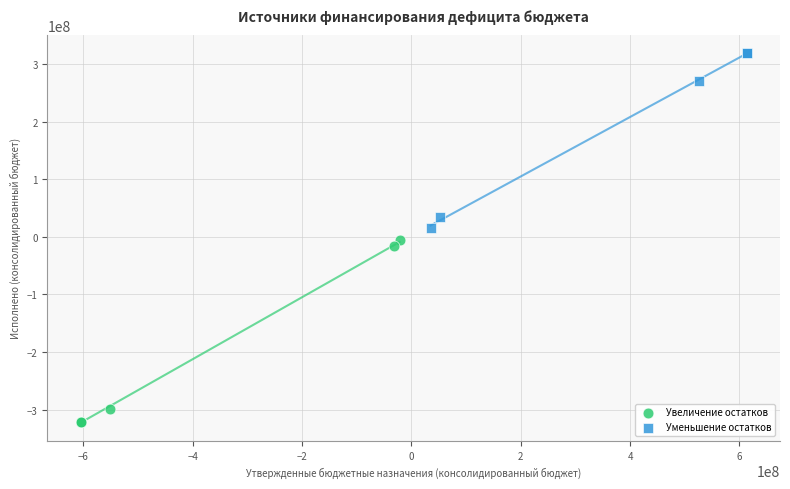

Which series contains the lowest Y value?

Увеличение остатков